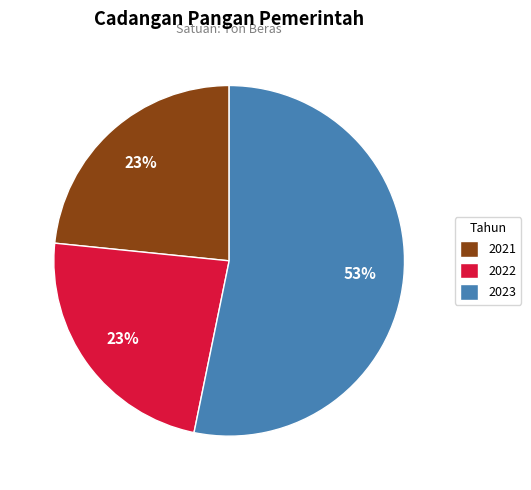

True or false: 2022 accounts for 23% of the total.

True